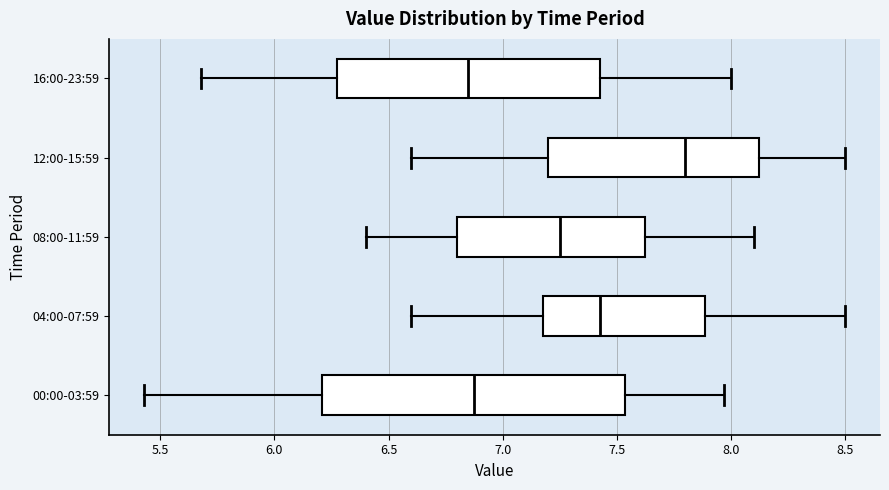

Which box's median line is the furthest to the right?

12:00-15:59